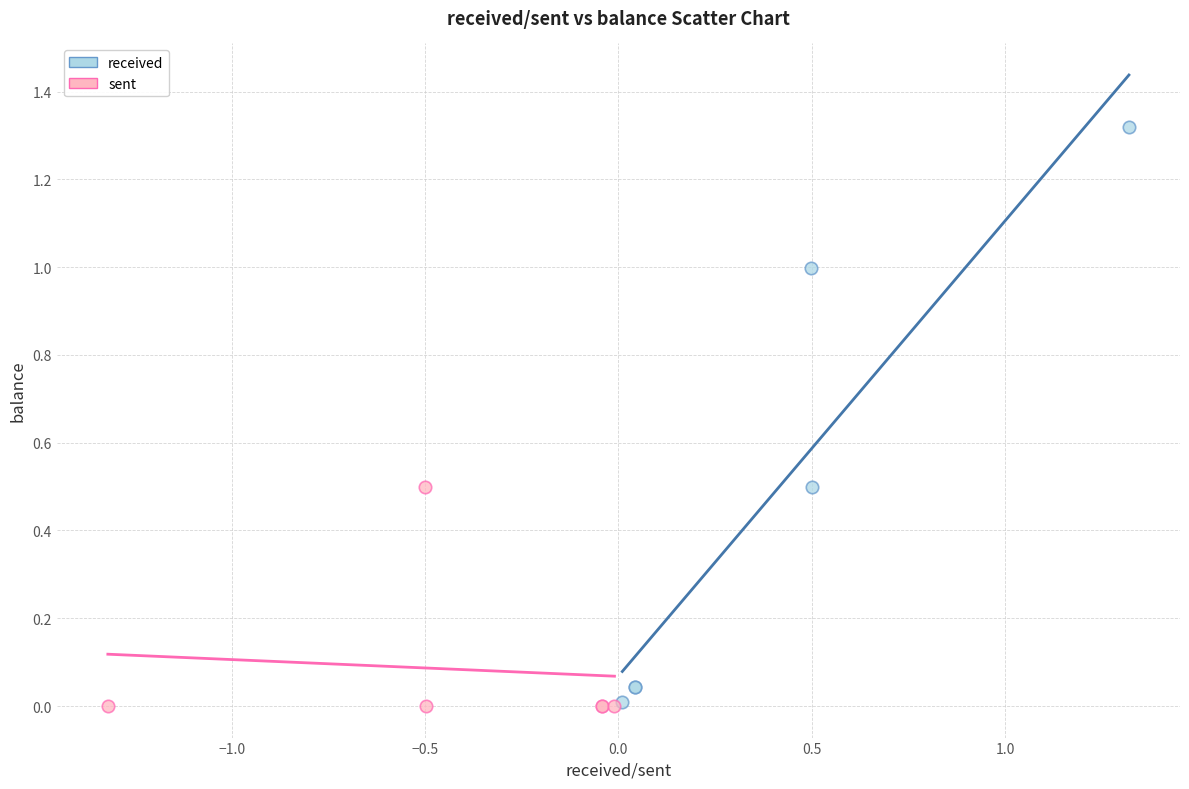

Which series reaches the maximum Y coordinate?

received